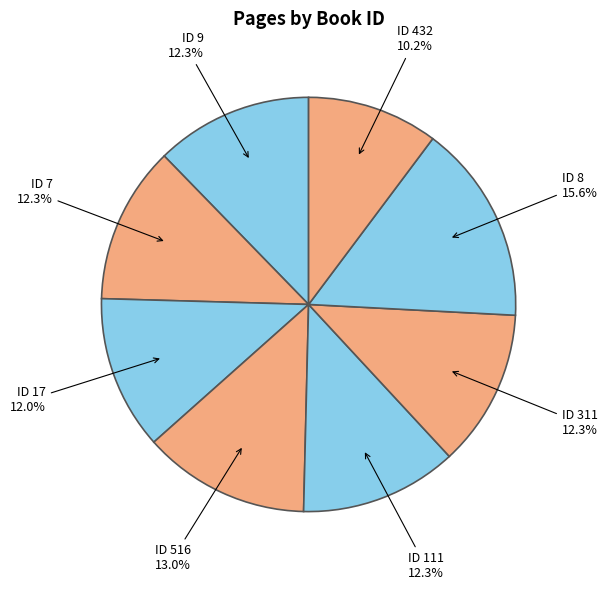

Which has a higher value, ID 8 or ID 516?

ID 8